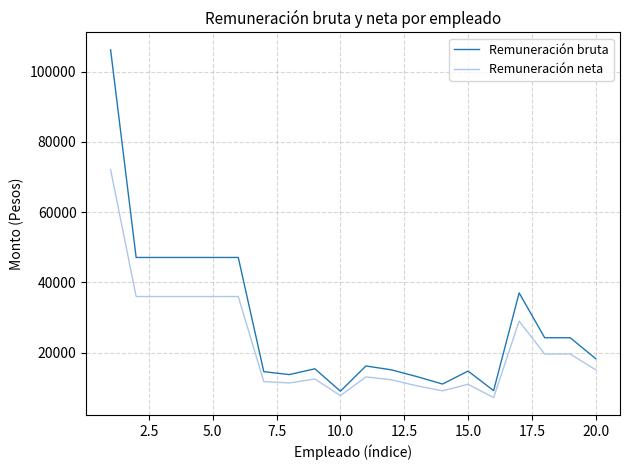

Which series has the largest total across all categories?

Remuneración bruta